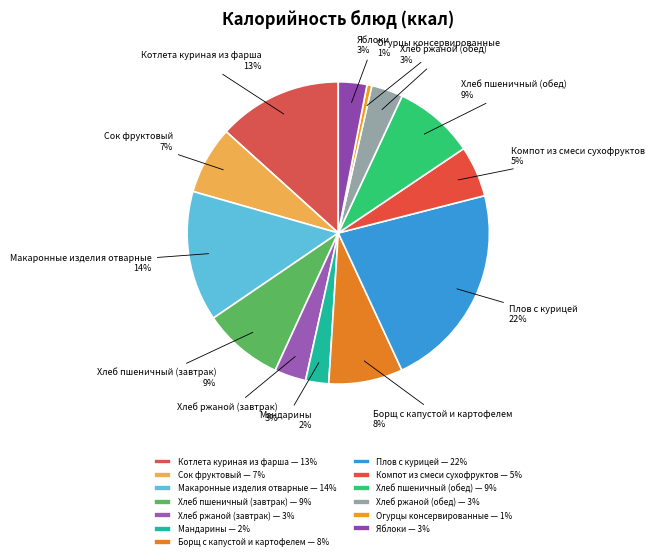

Which has a higher value, Макаронные изделия отварные or Хлеб ржаной (обед)?

Макаронные изделия отварные